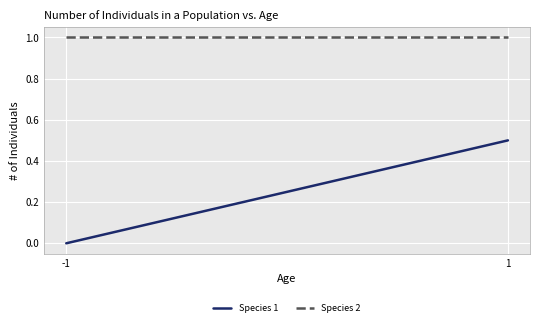

List the series in order of their overall mean, lowest first.

Species 1, Species 2